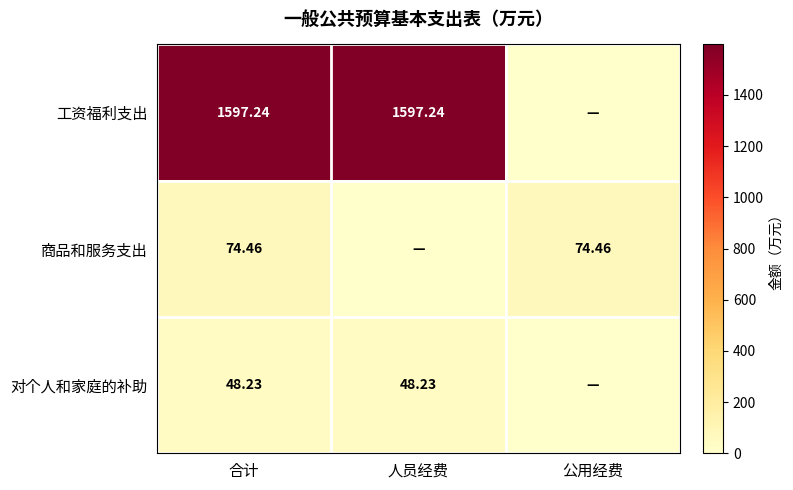

At 合计, list the series in order from largest to smallest.

工资福利支出, 商品和服务支出, 对个人和家庭的补助